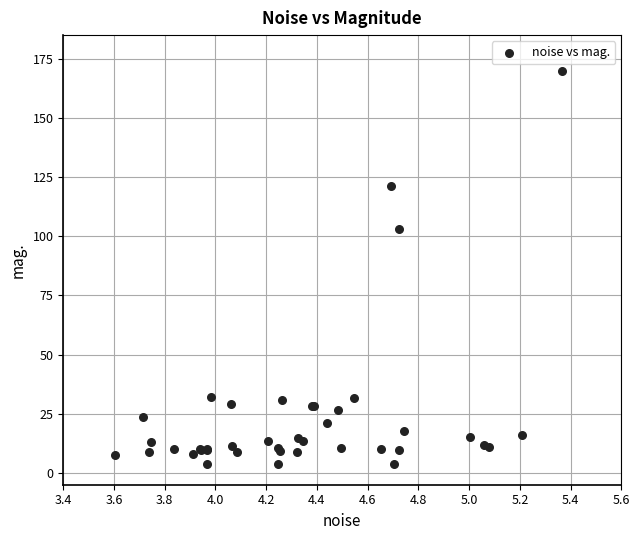

What Y value in the scatter plot is closest to 86?

103.1